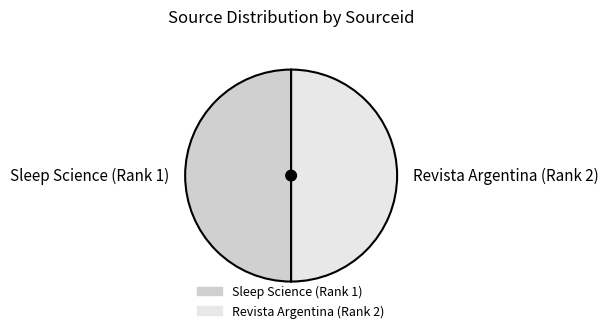

Is the sum of Sleep Science (Rank 1) and Revista Argentina (Rank 2) greater than half?

Yes